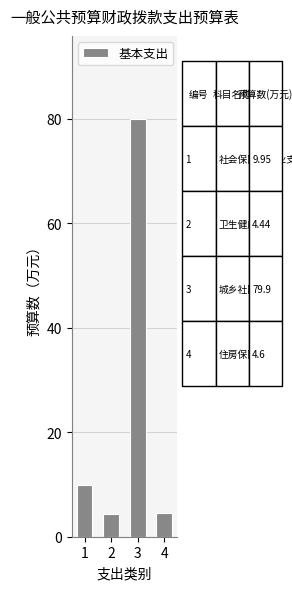

What is the greatest value displayed?

79.9